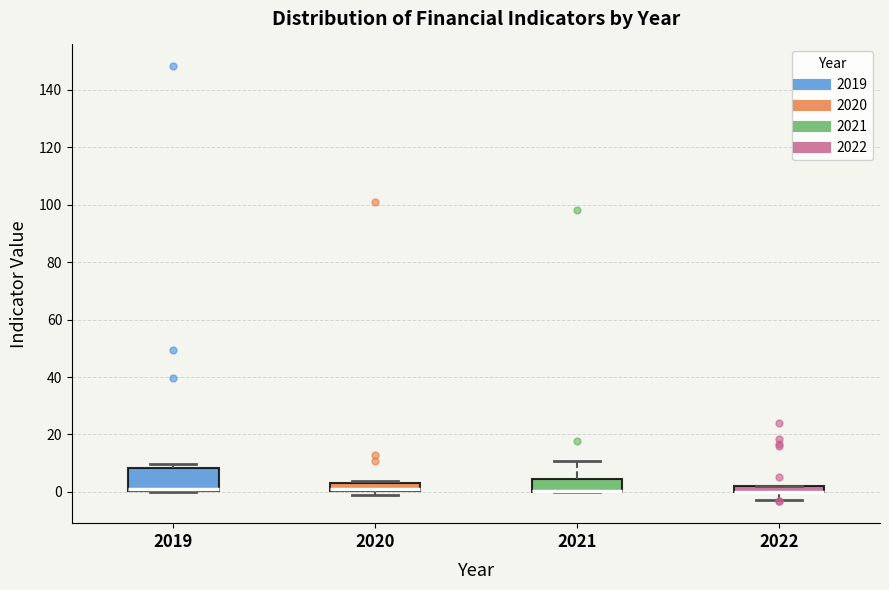

Where is the lower edge of the box at x = 2020 on the y-axis? The values are not printed on the chart, so give them approximately, as read against the axis.

0